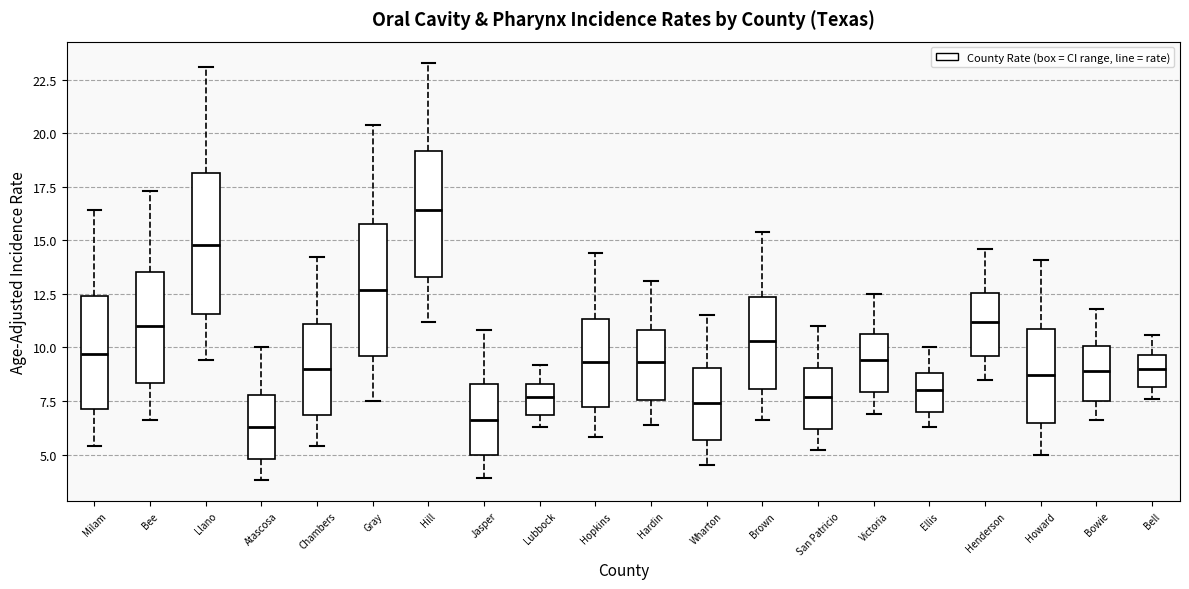

Reading left to right, read every box against the y-axis: the position of its median line, the range the box covers, and the ends of its whiskers. The values are not printed on the chart, so give them approximately, as read against the axis.

Milam: median 9.5, box 7.0 to 12.5, whiskers 5.5 to 16.5
Bee: median 11.0, box 8.5 to 13.5, whiskers 6.5 to 17.5
Llano: median 15.0, box 11.5 to 18.0, whiskers 9.5 to 23.0
Atascosa: median 6.5, box 5.0 to 8.0, whiskers 4.0 to 10.0
Chambers: median 9.0, box 7.0 to 11.0, whiskers 5.5 to 14.0
Gray: median 12.5, box 9.5 to 16.0, whiskers 7.5 to 20.5
Hill: median 16.5, box 13.5 to 19.0, whiskers 11.0 to 23.5
Jasper: median 6.5, box 5.0 to 8.5, whiskers 4.0 to 11.0
Lubbock: median 7.5, box 7.0 to 8.5, whiskers 6.5 to 9.0
Hopkins: median 9.5, box 7.0 to 11.5, whiskers 6.0 to 14.5
Hardin: median 9.5, box 7.5 to 11.0, whiskers 6.5 to 13.0
Wharton: median 7.5, box 5.5 to 9.0, whiskers 4.5 to 11.5
Brown: median 10.5, box 8.0 to 12.5, whiskers 6.5 to 15.5
San Patricio: median 7.5, box 6.0 to 9.0, whiskers 5.0 to 11.0
Victoria: median 9.5, box 8.0 to 10.5, whiskers 7.0 to 12.5
Ellis: median 8.0, box 7.0 to 9.0, whiskers 6.5 to 10.0
Henderson: median 11.0, box 9.5 to 12.5, whiskers 8.5 to 14.5
Howard: median 8.5, box 6.5 to 11.0, whiskers 5.0 to 14.0
Bowie: median 9.0, box 7.5 to 10.0, whiskers 6.5 to 12.0
Bell: median 9.0, box 8.0 to 9.5, whiskers 7.5 to 10.5